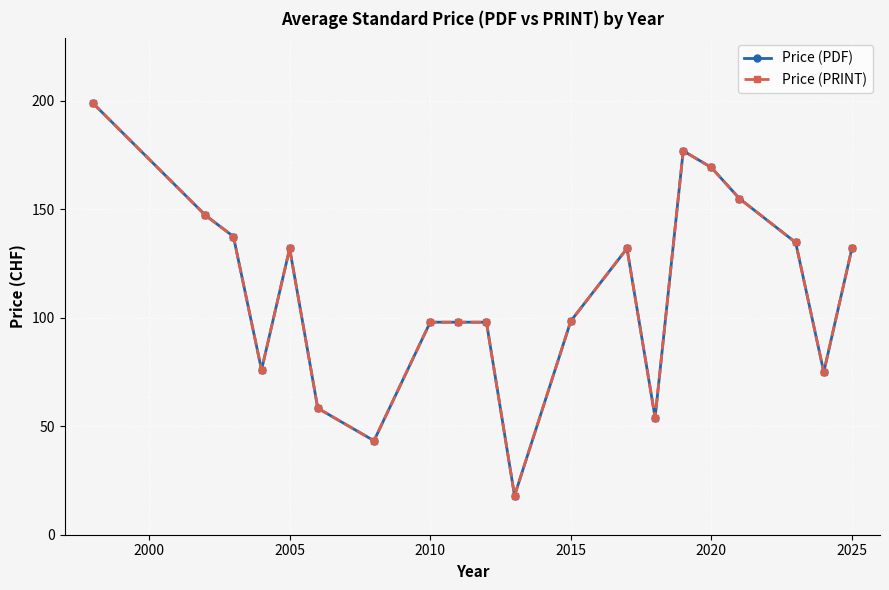

What is the maximum value shown in the chart?

199.0